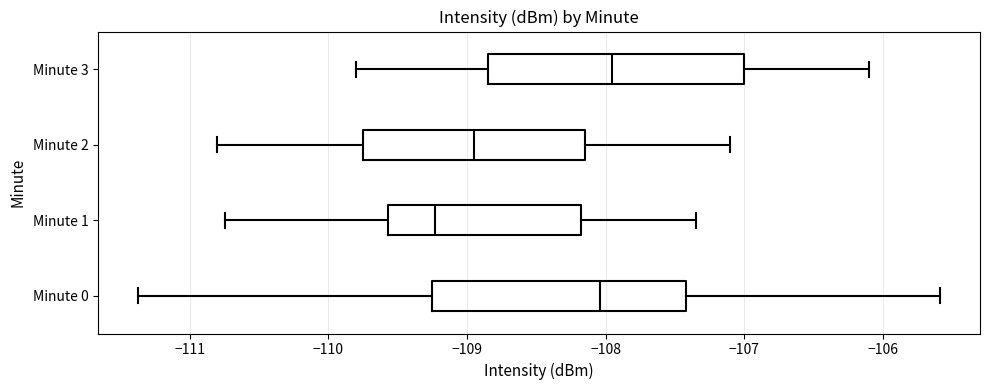

Reading bottom to top, read every box against the x-axis: the position of its median line, the range the box covers, and the ends of its whiskers. The values are not printed on the chart, so give them approximately, as read against the axis.

Minute 0: median -108.0, box -109.3 to -107.4, whiskers -111.4 to -105.6
Minute 1: median -109.2, box -109.6 to -108.2, whiskers -110.7 to -107.3
Minute 2: median -108.9, box -109.7 to -108.1, whiskers -110.8 to -107.1
Minute 3: median -107.9, box -108.8 to -107.0, whiskers -109.8 to -106.1